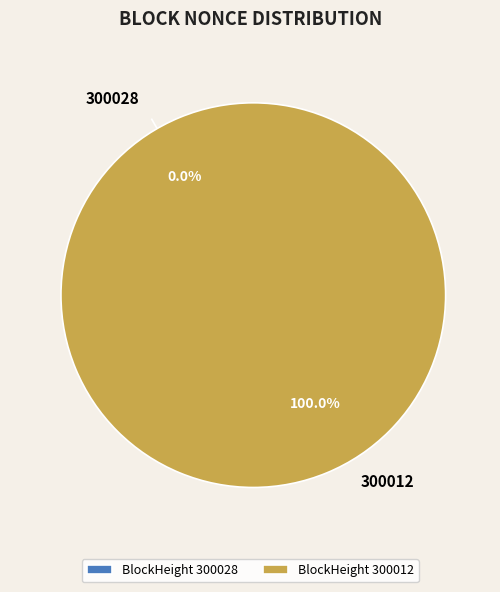

The 300012 slice represents 86% of the pie. True or false?

False